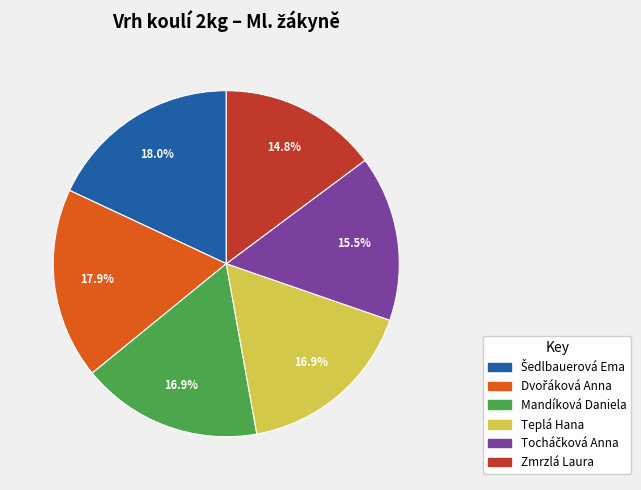

Which slice is the smallest?

Zmrzlá Laura